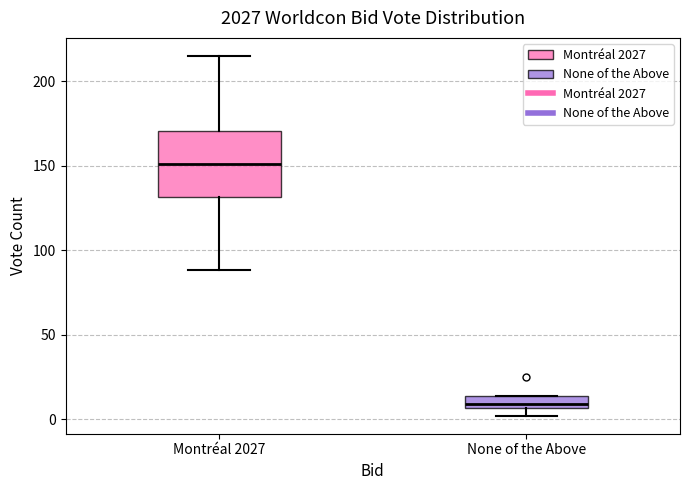

Which box is the tallest, from its lower edge to its upper edge?

Montréal 2027